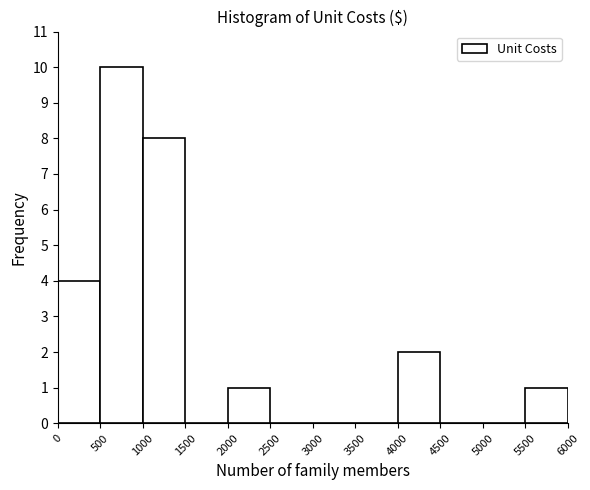

Which range on the x-axis has the tallest bar?

500 to 1000